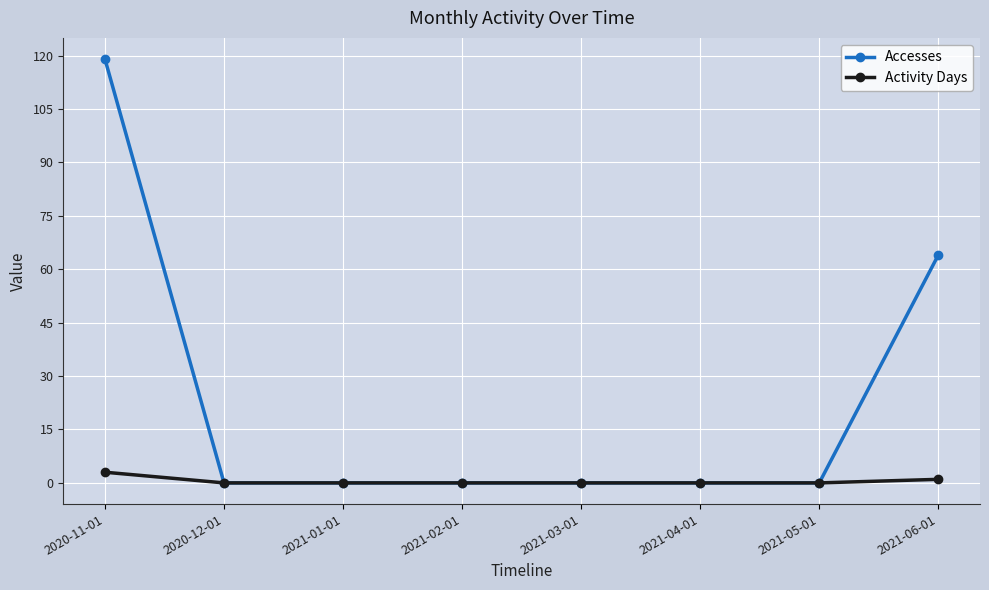

At which label does Activity Days reach its peak?

2020-11-01